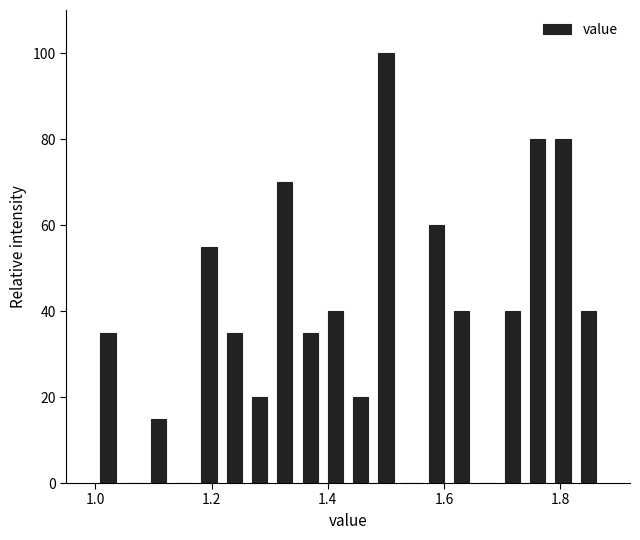

Around what value on the x-axis is the tallest bar? Give the approximate position of its centre, as read against the axis.

1.50